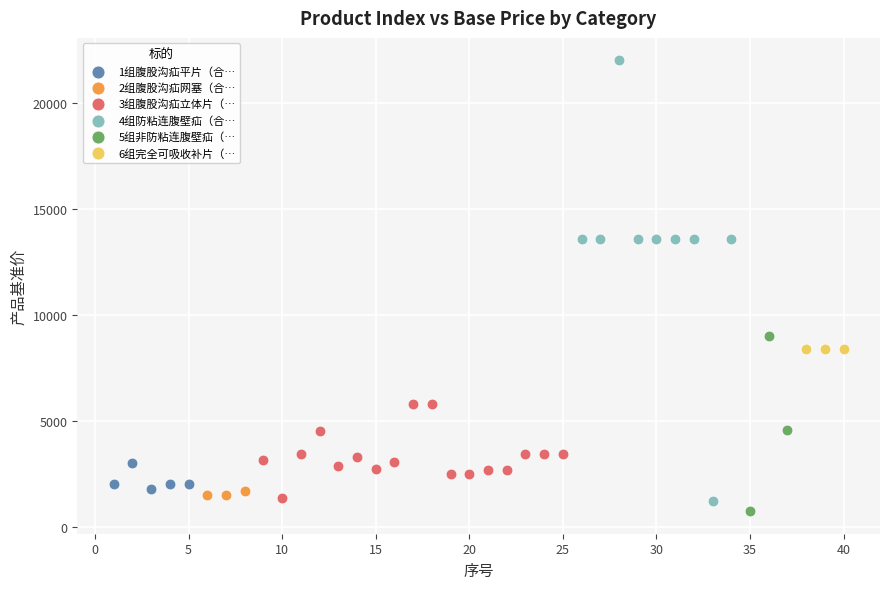

Which series reaches the maximum Y coordinate?

4组防粘连腹壁疝（合…